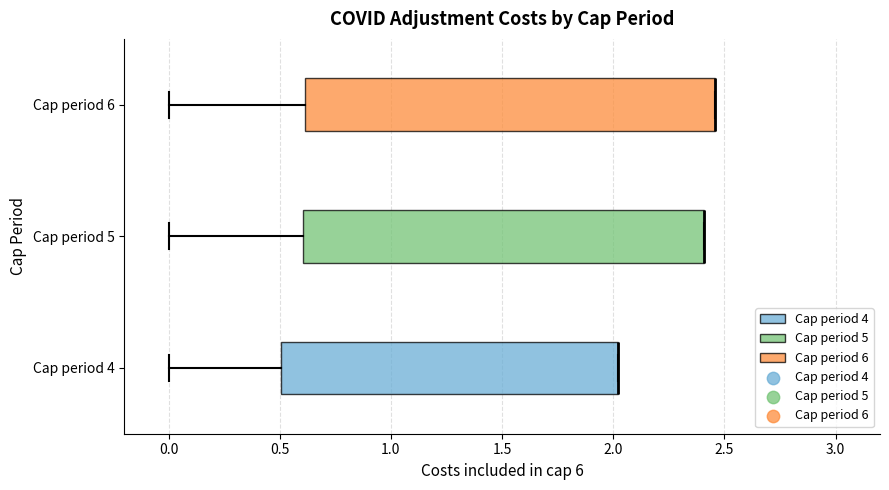

Where is the right edge of the box for Cap period 4 on the x-axis? The values are not printed on the chart, so give them approximately, as read against the axis.

2.00